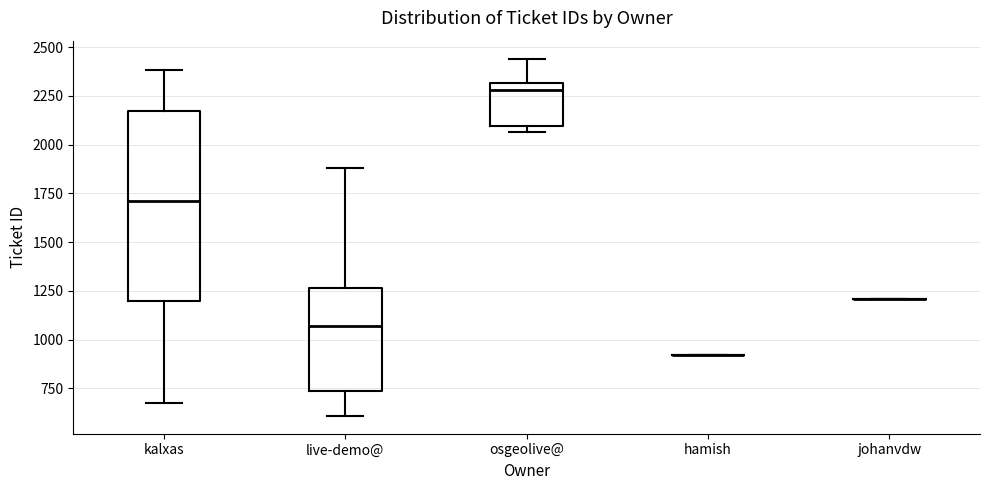

Reading left to right, transcribe this box plot: for each box, give where its median line is, the range the box spans, and where its two whiskers end, as read against the y-axis. The values are not printed on the chart, so give them approximately, as read against the axis.

kalxas: median 1700, box 1200 to 2150, whiskers 650 to 2400
live-demo@: median 1050, box 750 to 1250, whiskers 600 to 1900
osgeolive@: median 2300 (just below the box's upper edge), box 2100 to 2300, whiskers 2050 to 2450
hamish: box collapsed to a line at 900, whiskers 900 to 900
johanvdw: box collapsed to a line at 1200, whiskers 1200 to 1200